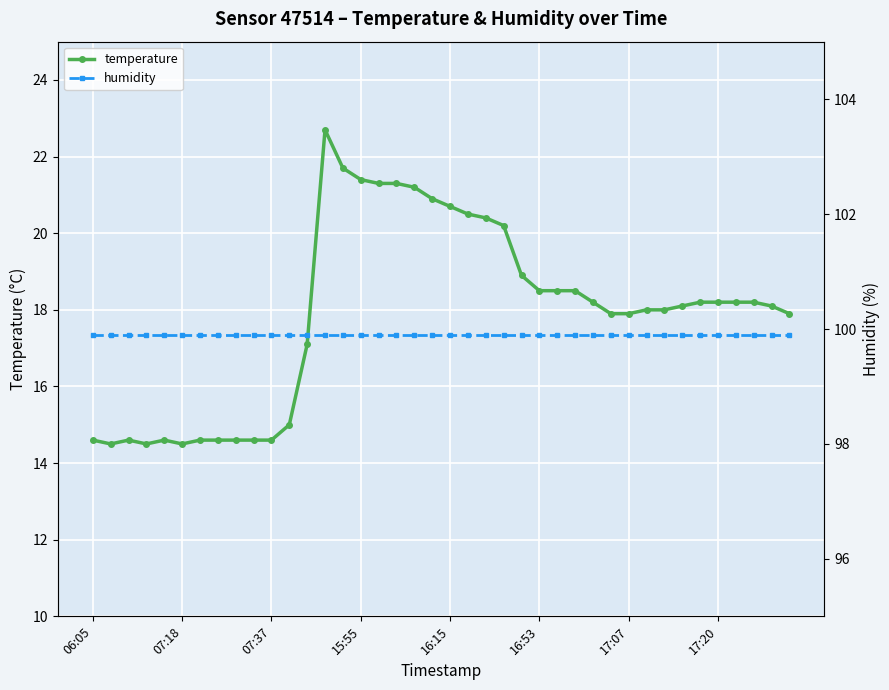

How many lines are shown in the chart?

2